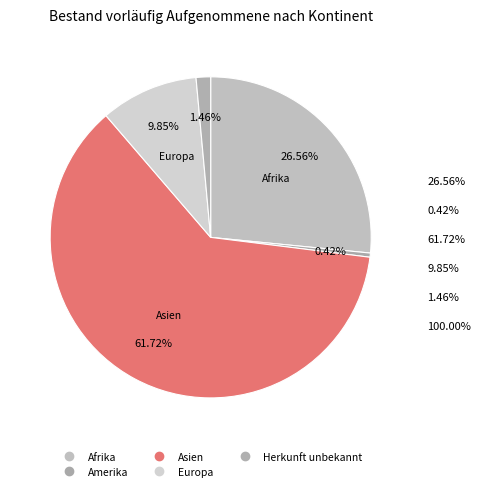

Which category accounts for the majority?

Asien